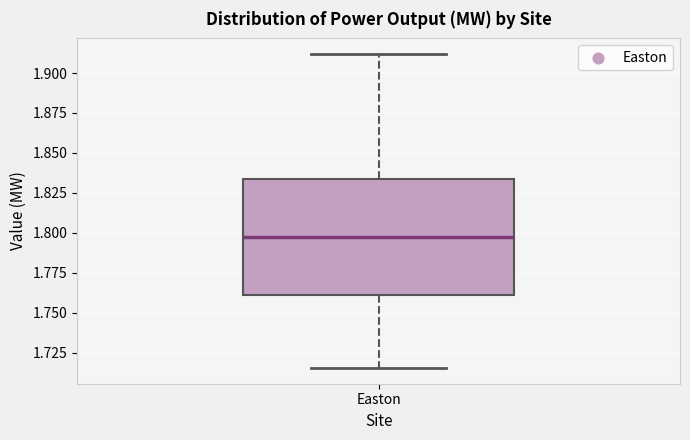

Transcribe this box plot: give where the median line is, the range the box spans, and where the two whiskers end, as read against the y-axis. The values are not printed on the chart, so give them approximately, as read against the axis.

median 1.795, box 1.760 to 1.835, whiskers 1.715 to 1.910